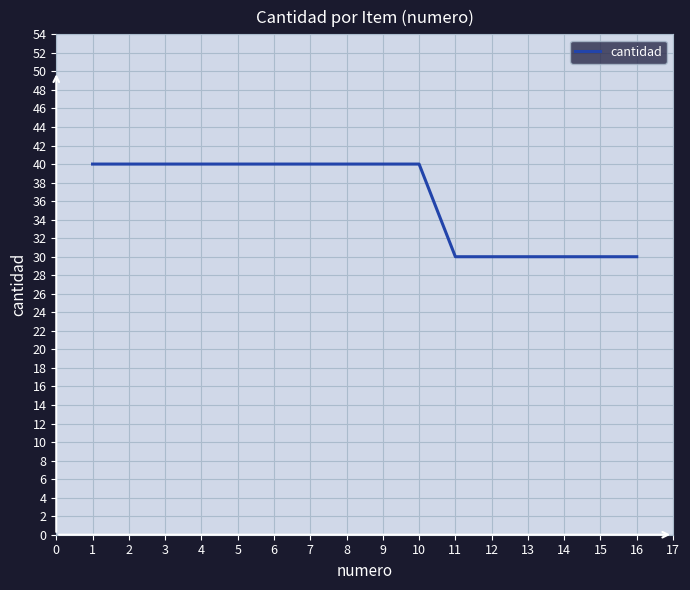

What is the ratio of the value at 16 to the value at 13?

1.0